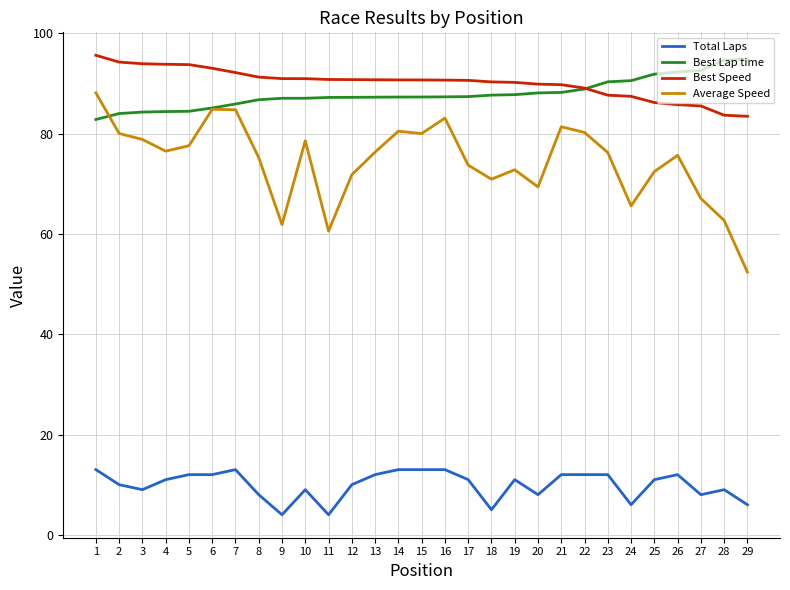

Is this an area chart (filled region under the line)?

No